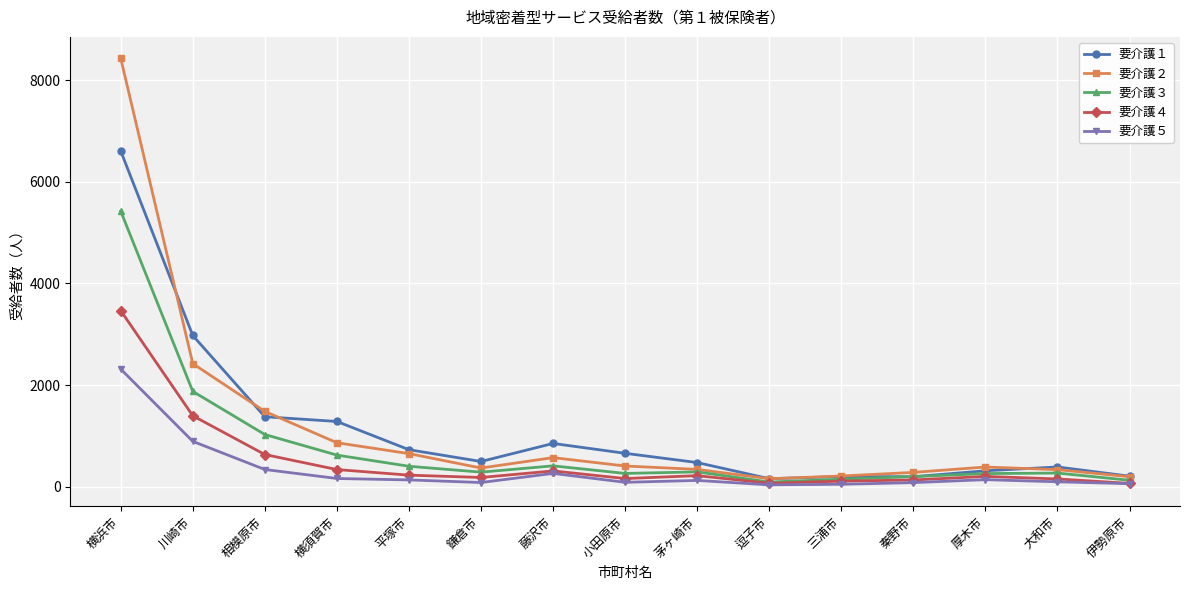

At how many categories does at least one series exceed 6650?

1